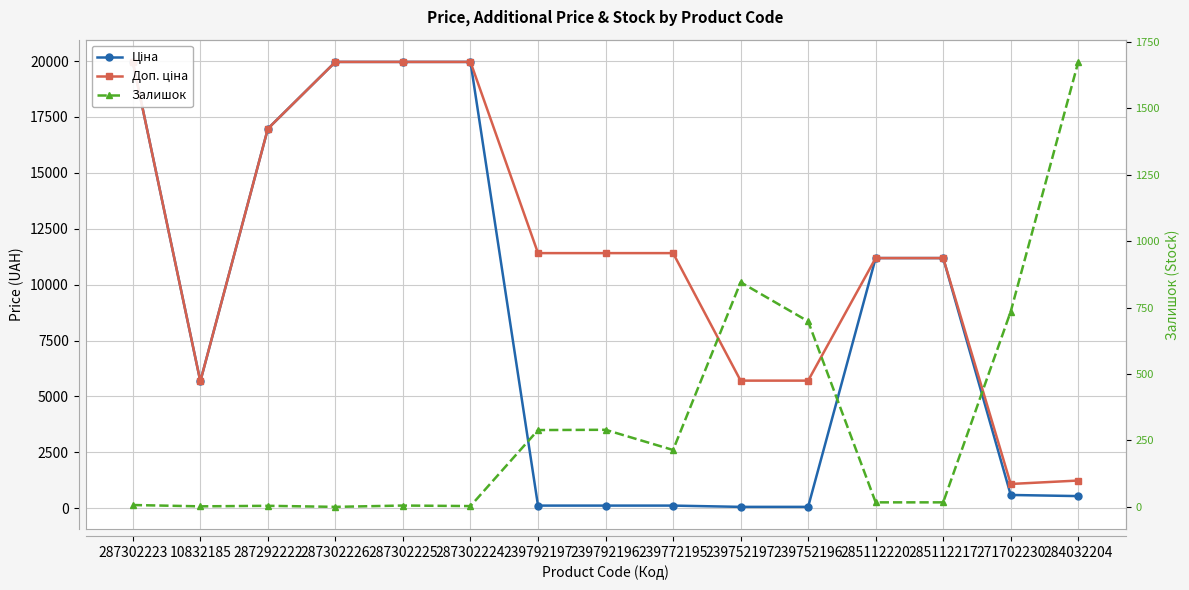

Which series has the largest total across all categories?

Доп. ціна